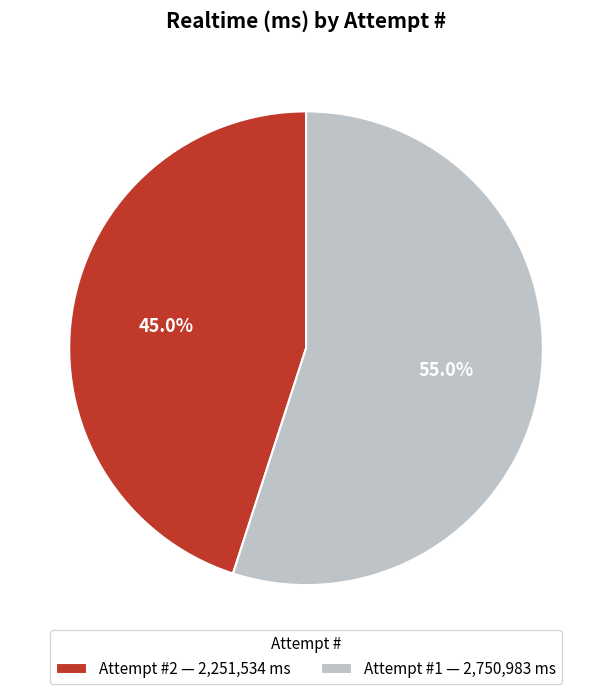

What is the ratio of the value at Attempt #2 — 2,251,534 ms to the value at Attempt #1 — 2,750,983 ms?

0.8